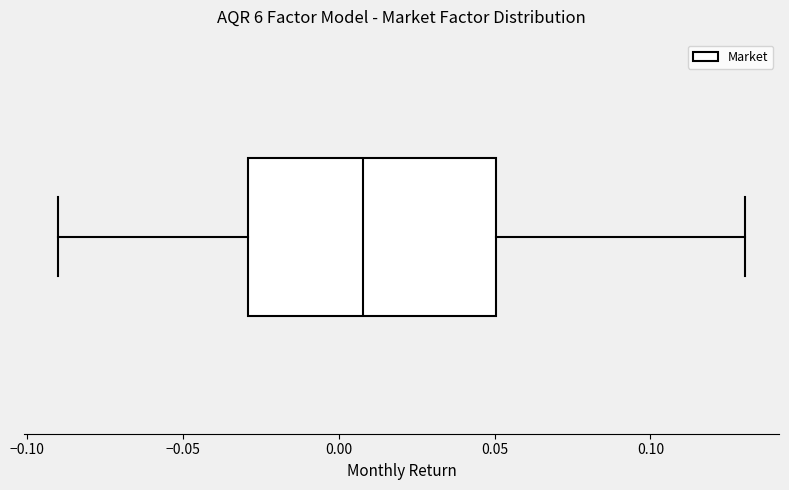

Transcribe this box plot: give where the median line is, the range the box spans, and where the two whiskers end, as read against the x-axis. The values are not printed on the chart, so give them approximately, as read against the axis.

median 0.01, box -0.03 to 0.05, whiskers -0.09 to 0.13